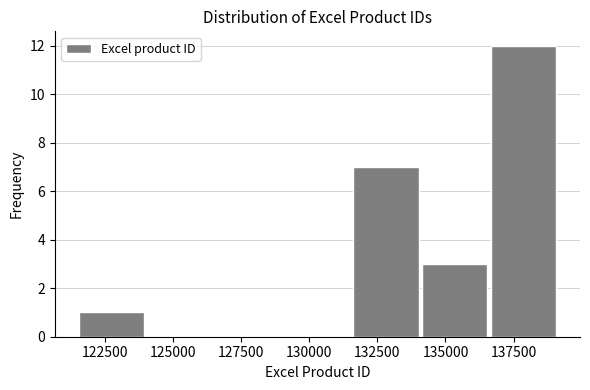

Reading left to right, list every bar in this chart as the range it spans on the x-axis followed by its height. Neither the bar edges nor the heights are printed on the chart, so give them approximately, as read against the axes.

121500 to 124000: 1
124000 to 126500: 0
126500 to 129000: 0
129000 to 131500: 0
131500 to 134000: 7
134000 to 136500: 3
136500 to 139000: 12